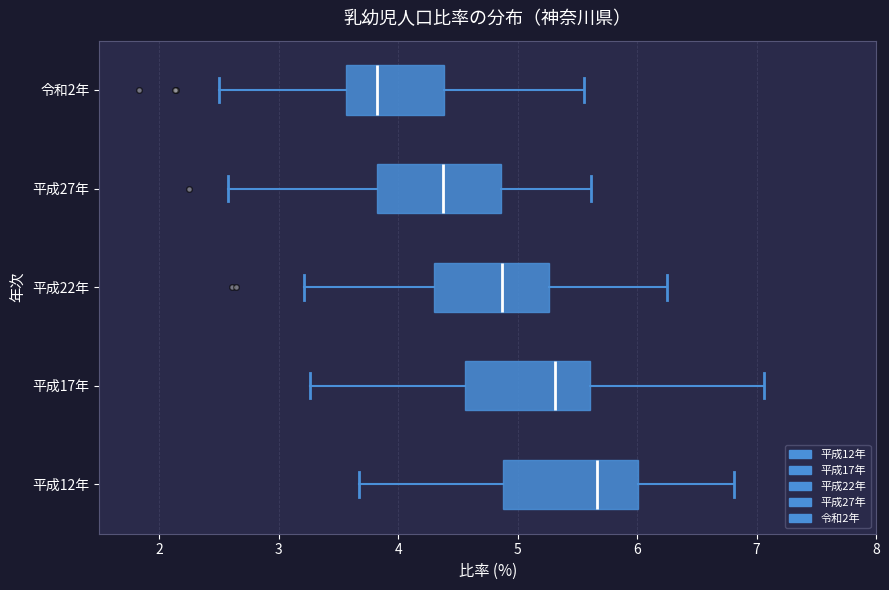

Which box's median line is the furthest to the right?

平成12年